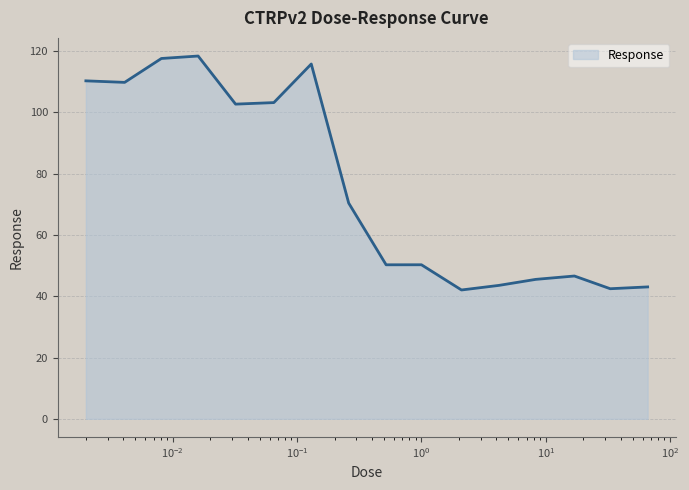

What is the smallest value displayed?

42.0